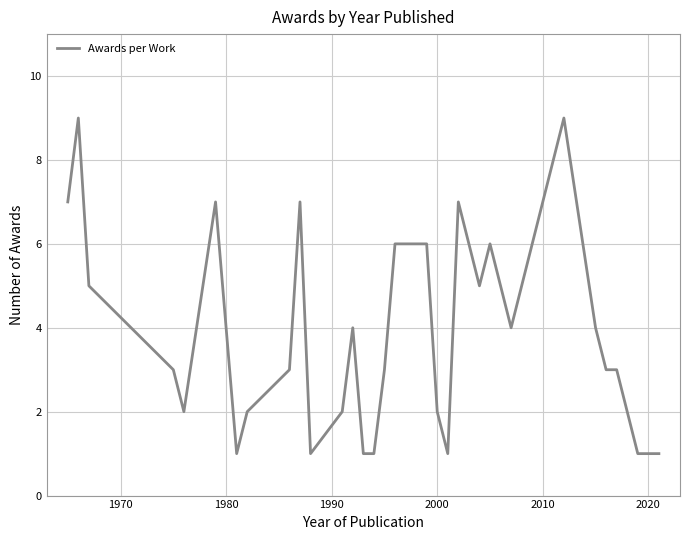

What is the maximum value shown in the chart?

9